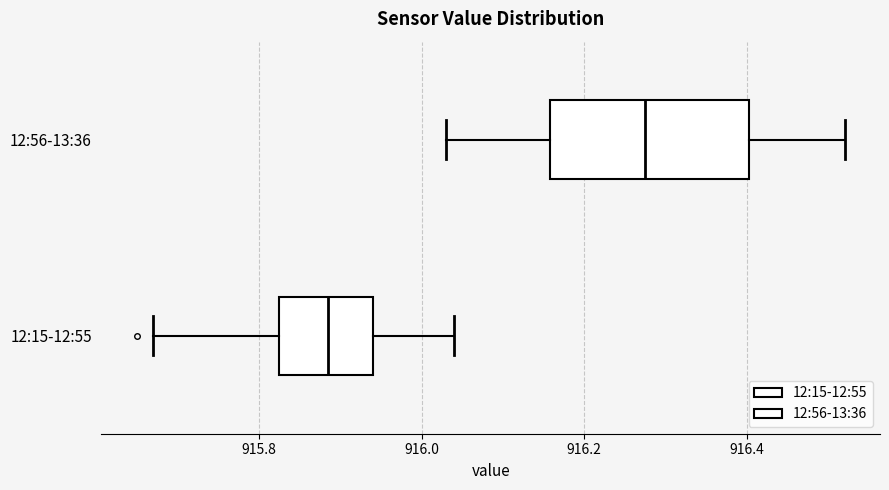

Which box has the furthest to the left median line?

12:15-12:55